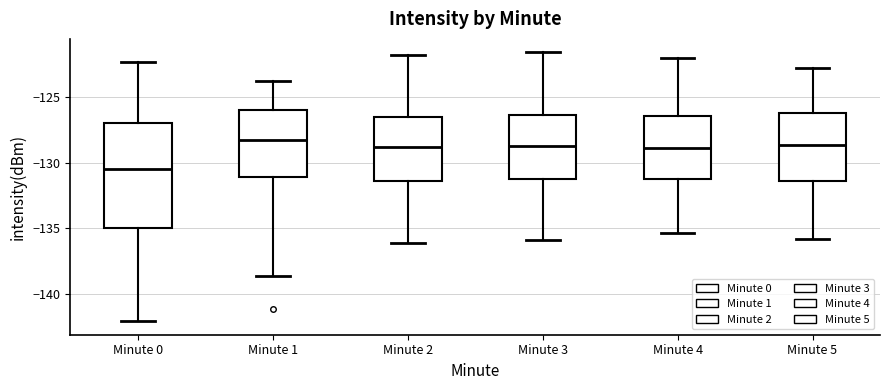

Comparing the boxes themselves (not the whiskers), which one is the tallest?

Minute 0